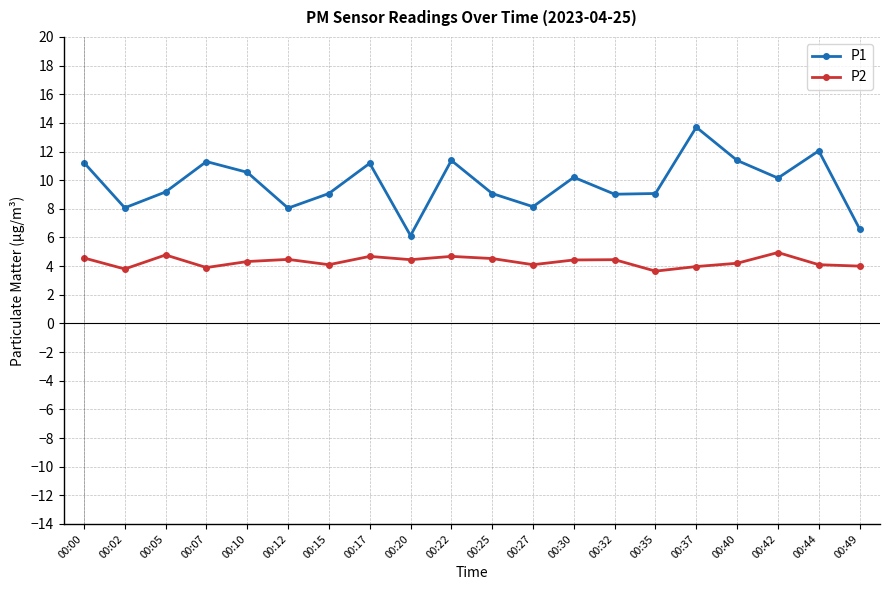

What is the difference between the P2 values at 00:32 and 00:22?

0.2